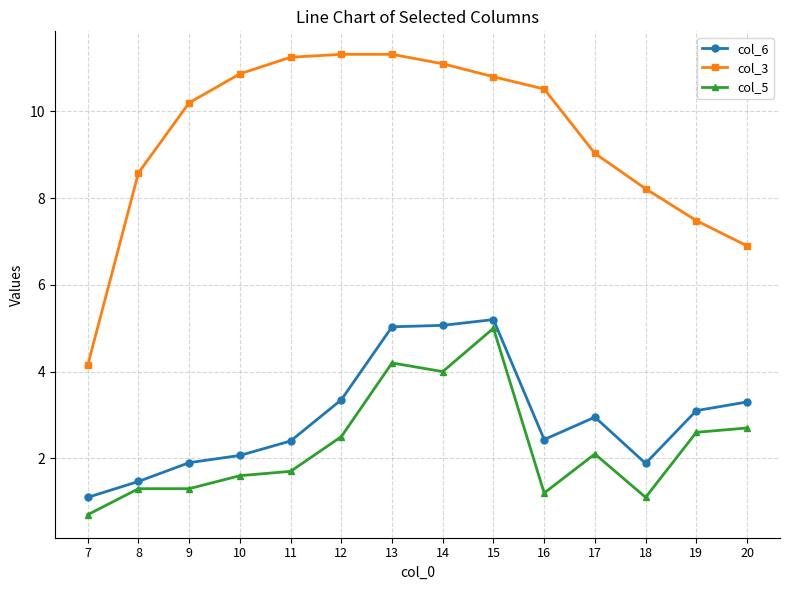

True or false: col_5 has more than 2 interior local peaks.

True